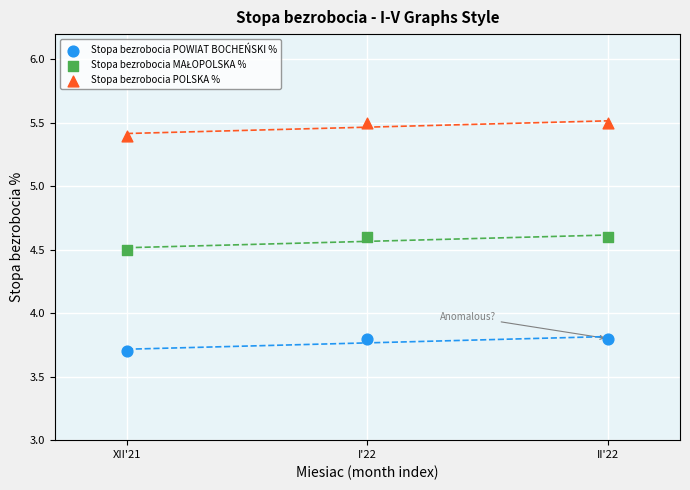

Which series contains the highest Y value?

Stopa bezrobocia POLSKA %